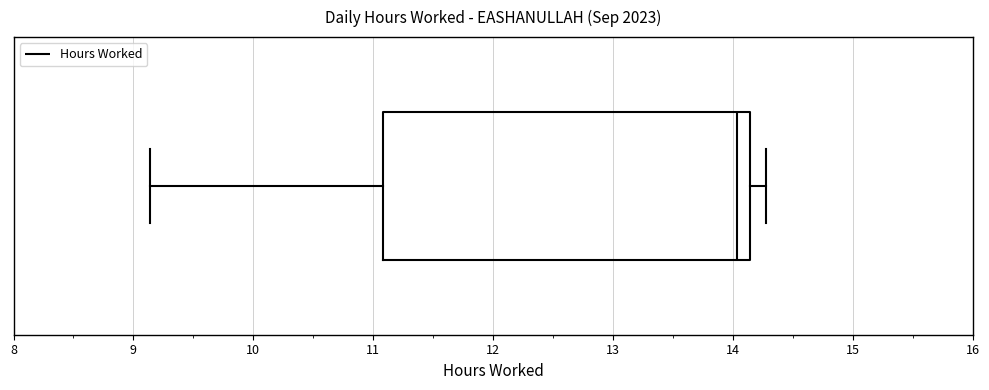

Where does the left whisker of the box end on the x-axis? The values are not printed on the chart, so give them approximately, as read against the axis.

9.1